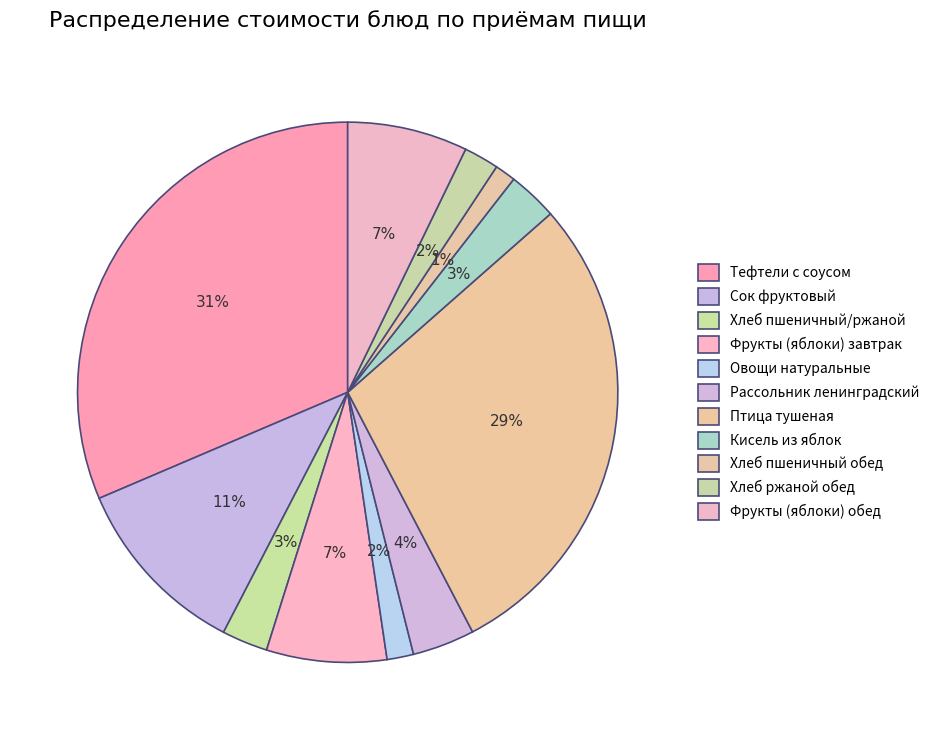

Rank the categories by value from lowest to highest.

Хлеб пшеничный обед, Овощи натуральные, Хлеб ржаной обед, Хлеб пшеничный/ржаной, Кисель из яблок, Рассольник ленинградский, Фрукты (яблоки) завтрак, Фрукты (яблоки) обед, Сок фруктовый, Птица тушеная, Тефтели с соусом